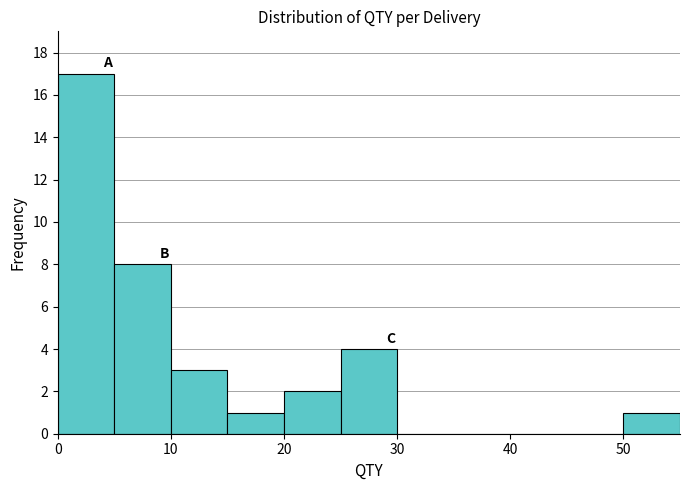

Reading left to right, list every bar in this chart as the range it spans on the x-axis followed by its height. The values are not printed on the chart, so give them approximately, as read against the axis.

0 to 5: 17
5 to 10: 8
10 to 15: 3
15 to 20: 1
20 to 25: 2
25 to 30: 4
30 to 35: 0
35 to 40: 0
40 to 45: 0
45 to 50: 0
50 to 55: 1